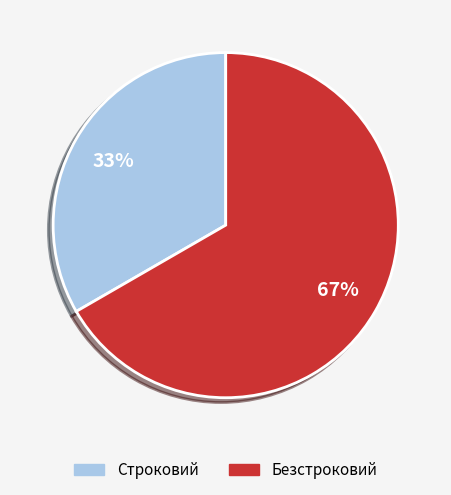

To the nearest percent, what is the combined percentage of Безстроковий and Строковий?

100%